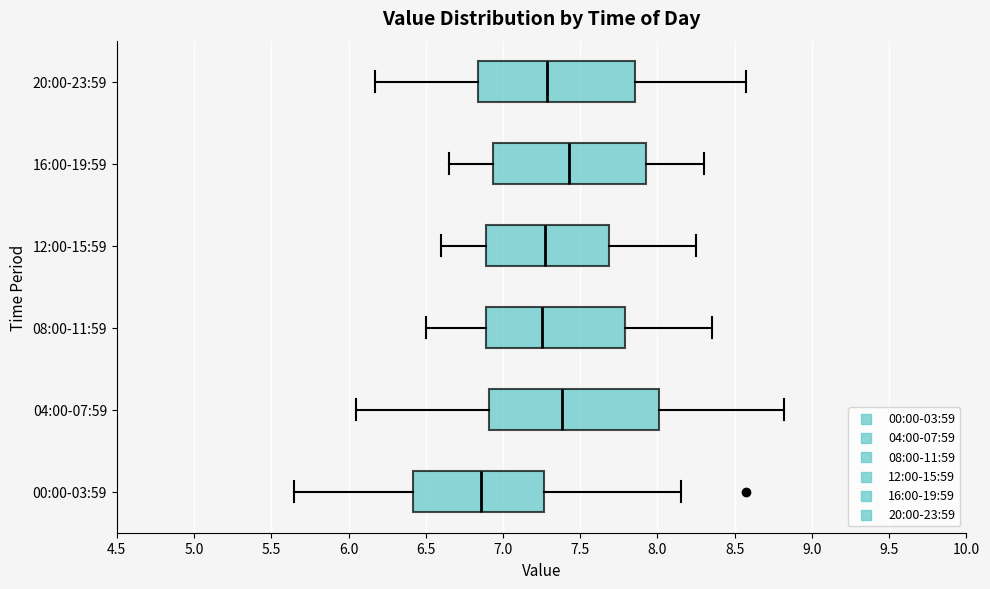

Which box is the widest, from its left edge to its right edge?

04:00-07:59